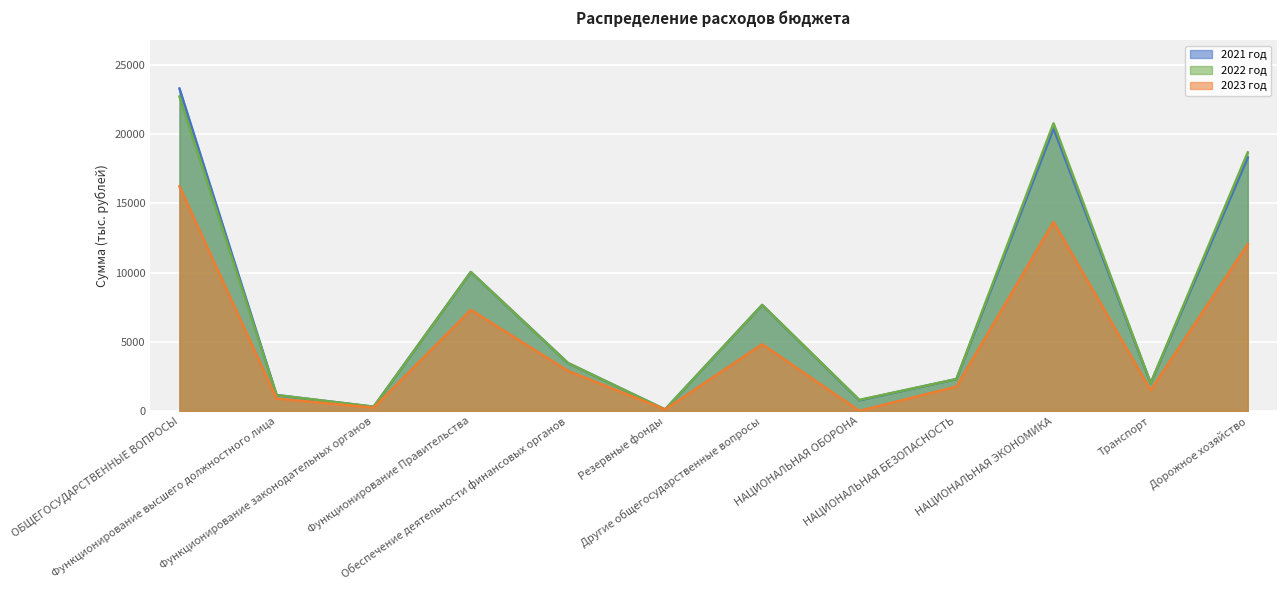

How many data points in 2021 год are above 3457?

5